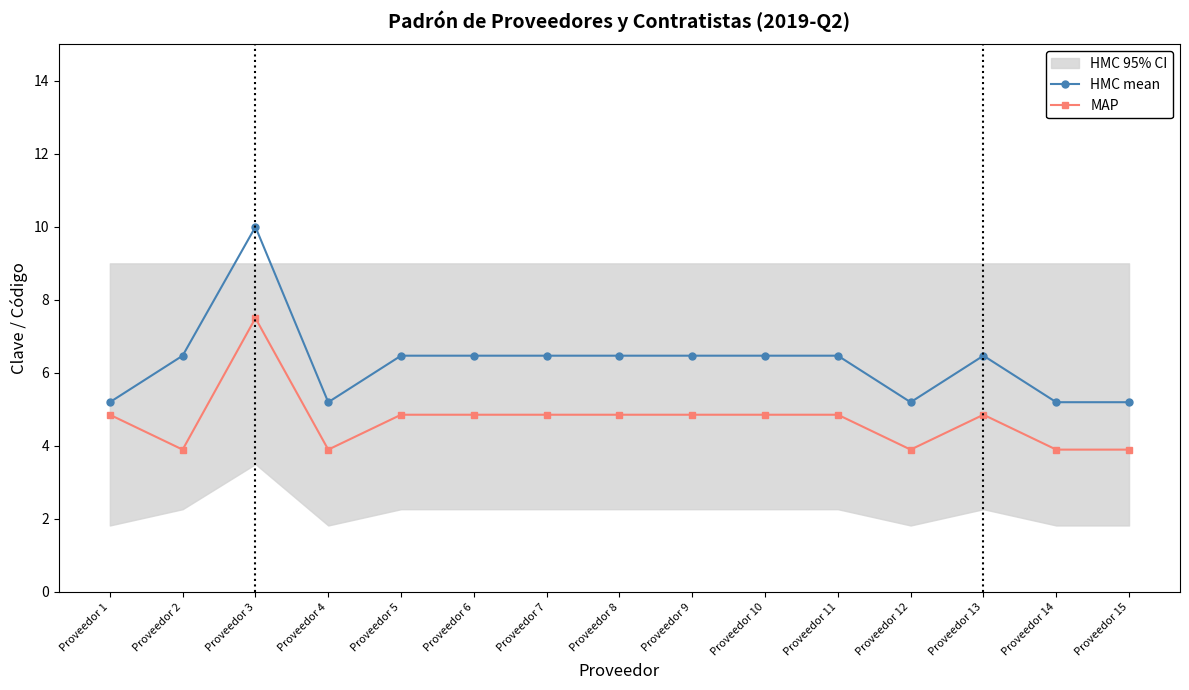

Reading left to right, what are all the values shown in this chart?

HMC mean: 5.2	6.5	10.0	5.2	6.5	6.5	6.5	6.5	6.5	6.5	6.5	5.2	6.5	5.2	5.2
MAP: 4.9	3.9	7.5	3.9	4.9	4.9	4.9	4.9	4.9	4.9	4.9	3.9	4.9	3.9	3.9